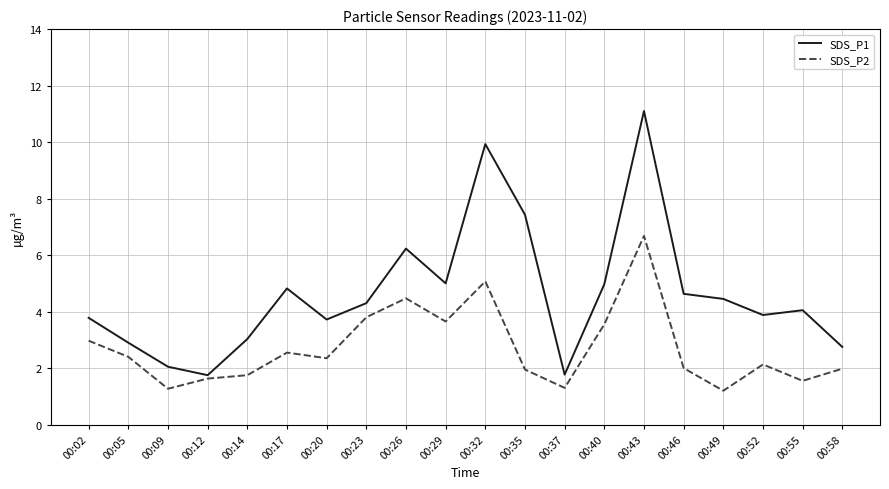

Rank the series by their average value, from highest to lowest.

SDS_P1, SDS_P2